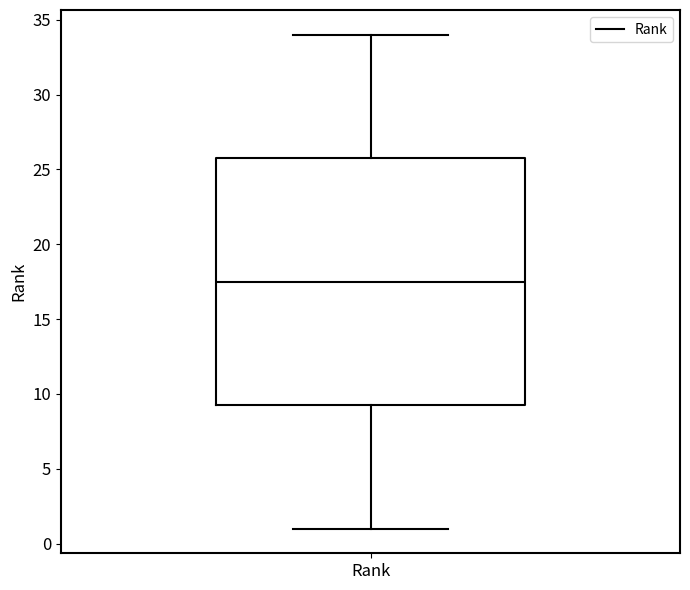

Read this box plot against the y-axis: the position of the median line, the range covered by the box, and the ends of both whiskers. The values are not printed on the chart, so give them approximately, as read against the axis.

median 17.5, box 9.5 to 26.0, whiskers 1.0 to 34.0